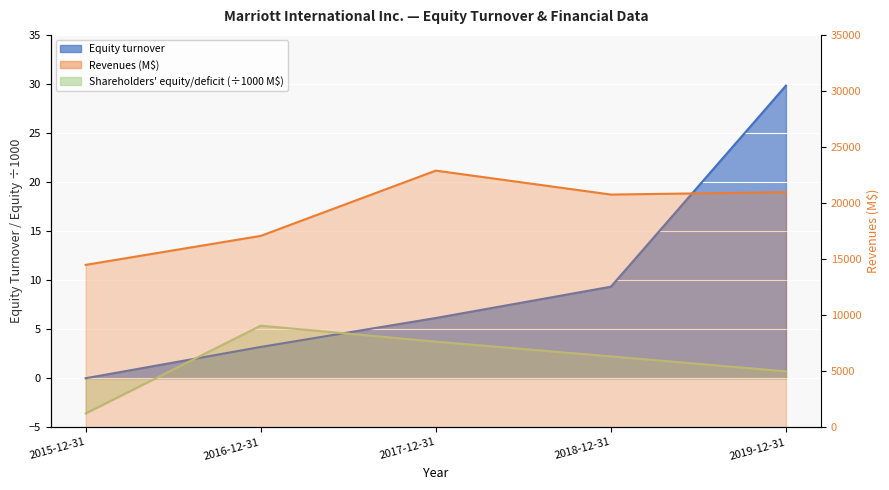

At how many categories does at least one series exceed 7203?

5